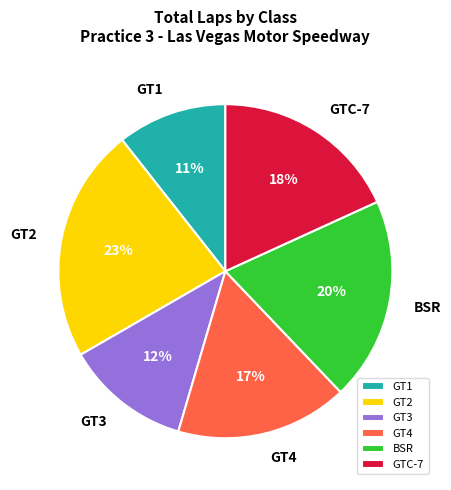

What percentage is the GT4 slice, to the nearest percent?

17%